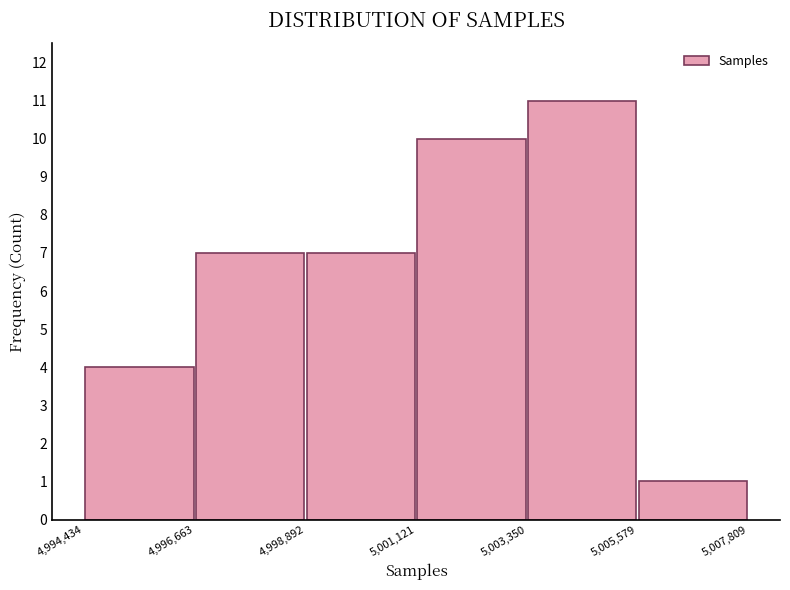

Reading left to right, transcribe this chart: for each bar, give the range it covers on the x-axis and its height. The values are not printed on the chart, so give them approximately, as read against the axis.

4,994,434 to 4,996,663: 4
4,996,663 to 4,998,892: 7
4,998,892 to 5,001,121: 7
5,001,121 to 5,003,350: 10
5,003,350 to 5,005,579: 11
5,005,579 to 5,007,809: 1